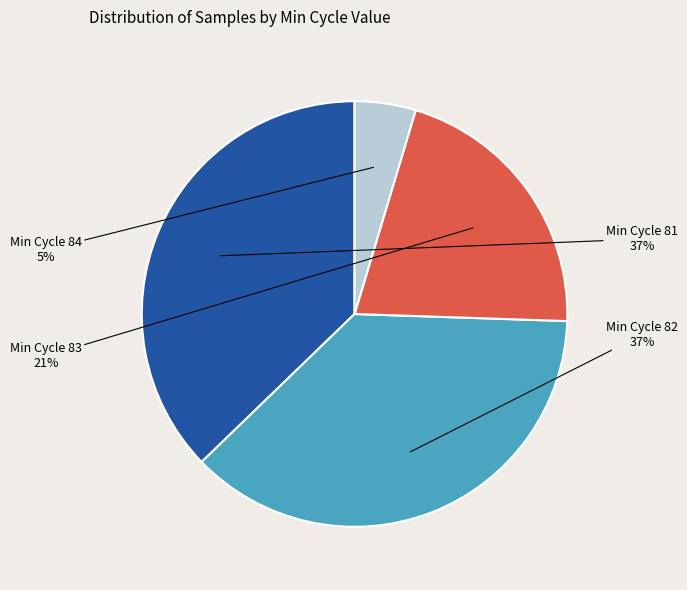

To the nearest percent, what is the average slice percentage?

25%